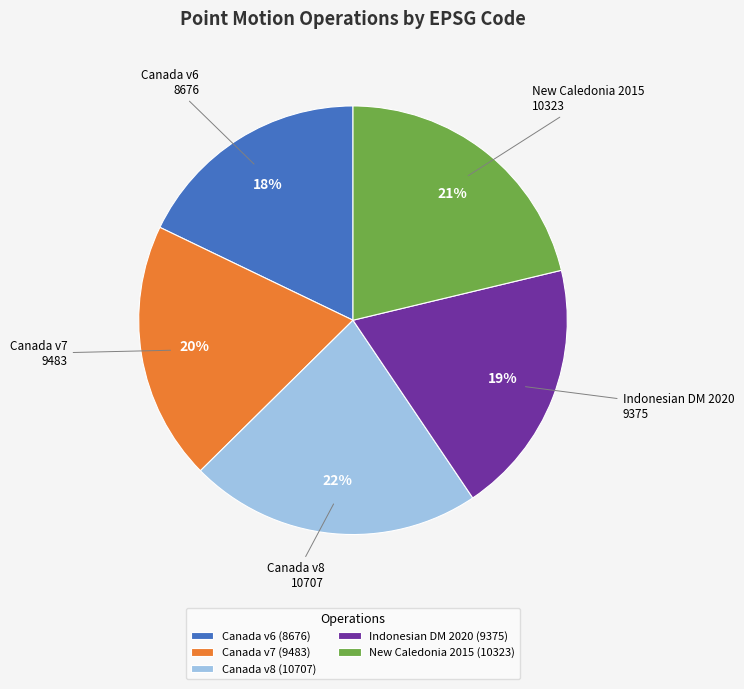

Is there a majority slice in this chart?

No